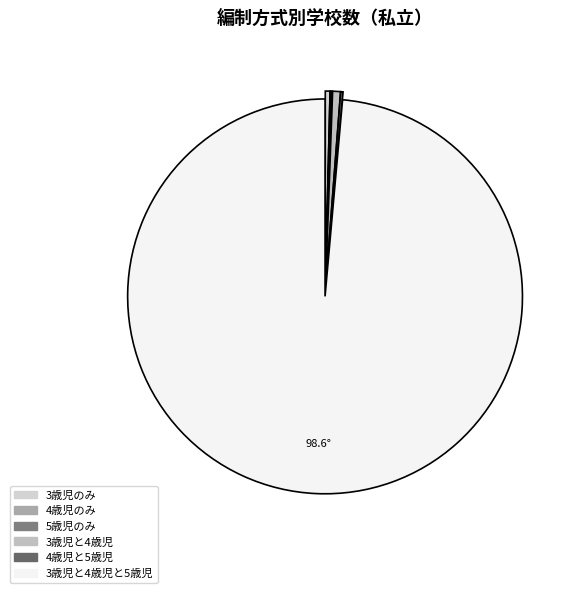

Which has a higher value, 4歳児のみ or 3歳児と4歳児?

3歳児と4歳児